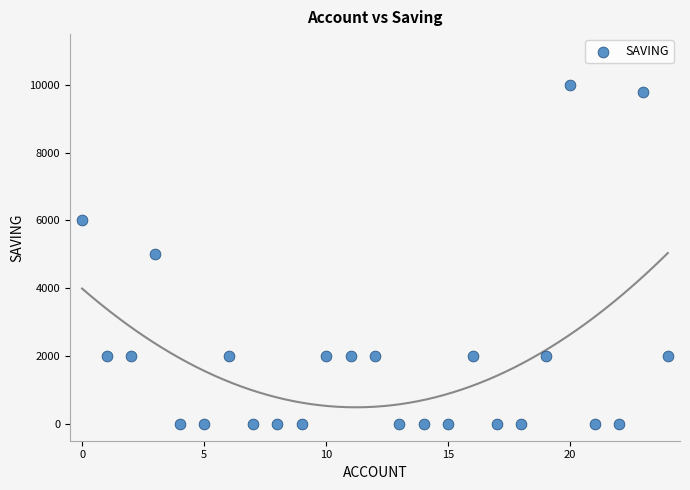

What is the range of Y values (max minus min)?

10000